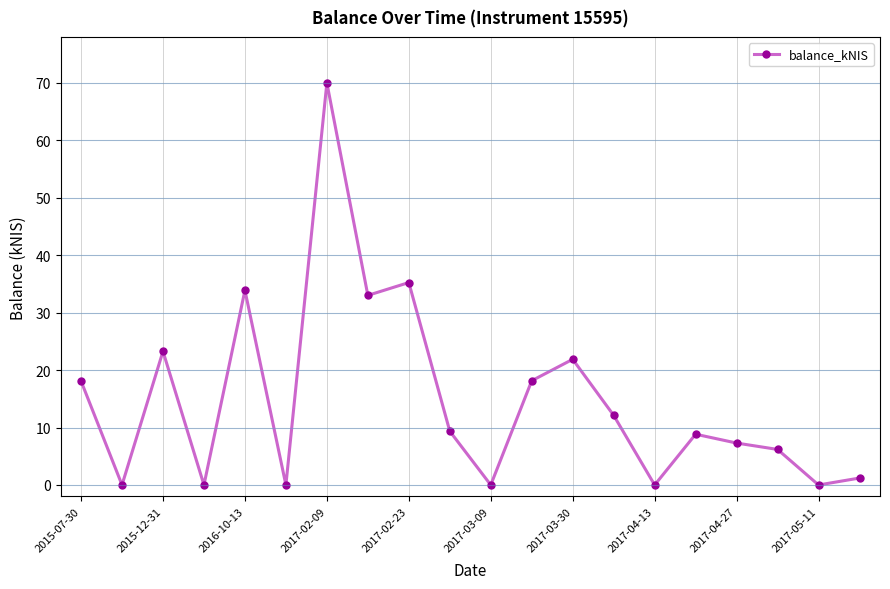

What is the sum of all values?

298.6